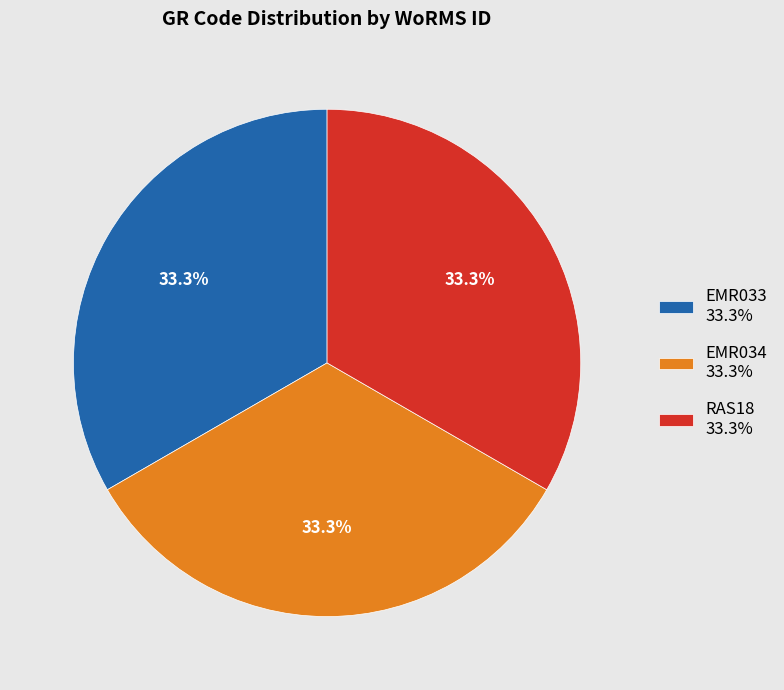

Combined, do EMR033 and RAS18 account for over 50%?

Yes